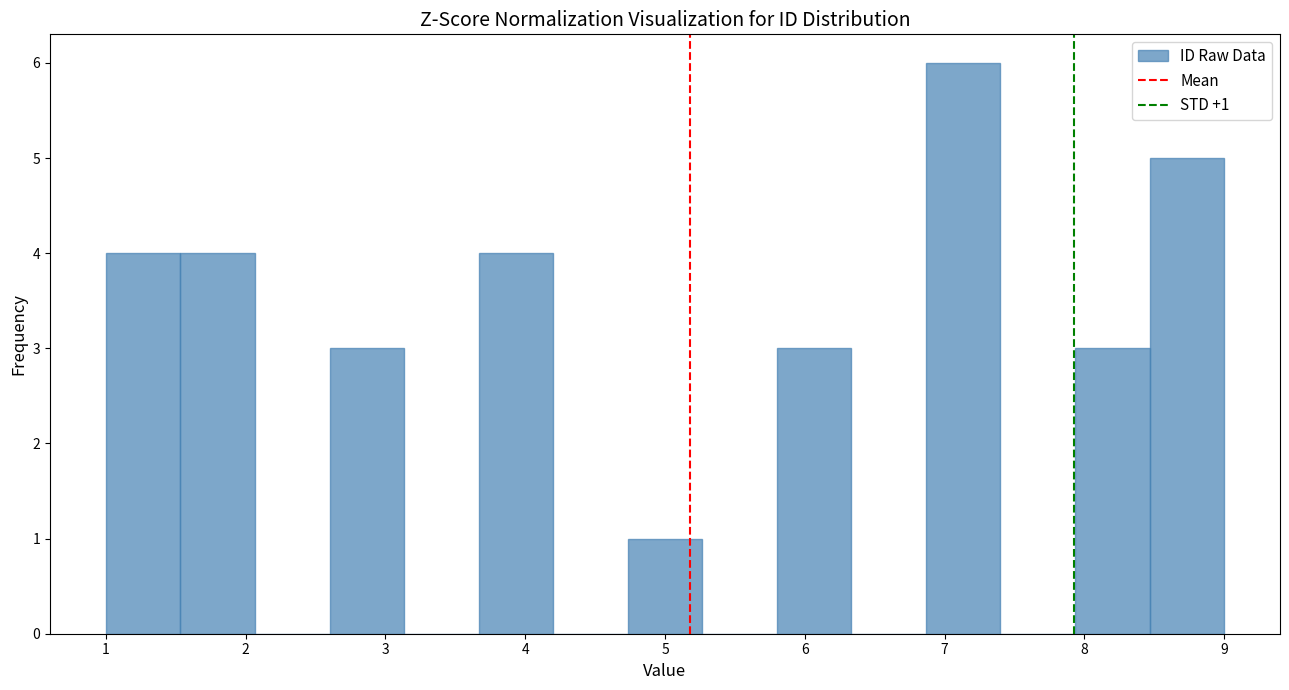

Which range on the x-axis has the tallest bar?

6.9 to 7.4